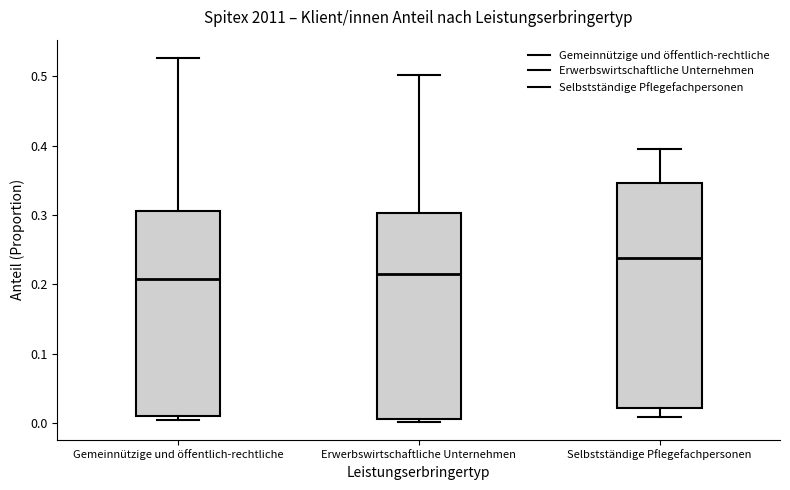

Reading left to right, read every box against the y-axis: the position of its median line, the range the box covers, and the ends of its whiskers. The values are not printed on the chart, so give them approximately, as read against the axis.

Gemeinnützige und öffentlich-rechtliche: median 0.21, box 0.01 to 0.31, whiskers 0.00 to 0.53
Erwerbswirtschaftliche Unternehmen: median 0.21, box 0.01 to 0.30, whiskers 0.00 to 0.50
Selbstständige Pflegefachpersonen: median 0.24, box 0.02 to 0.35, whiskers 0.01 to 0.39